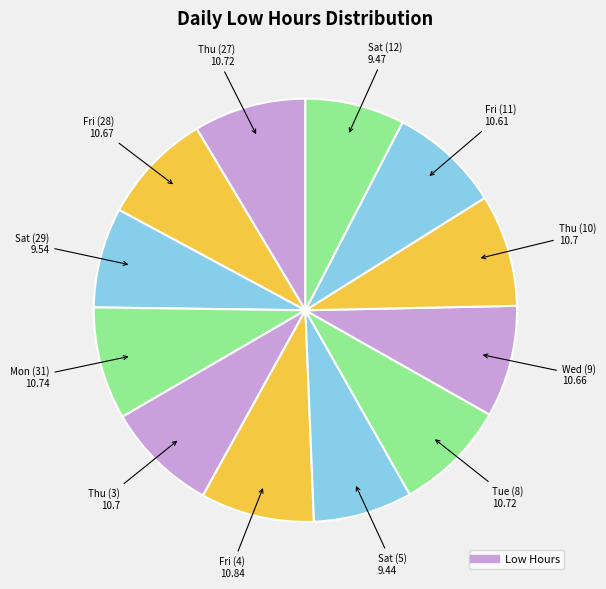

How many slices are in this pie chart?

12